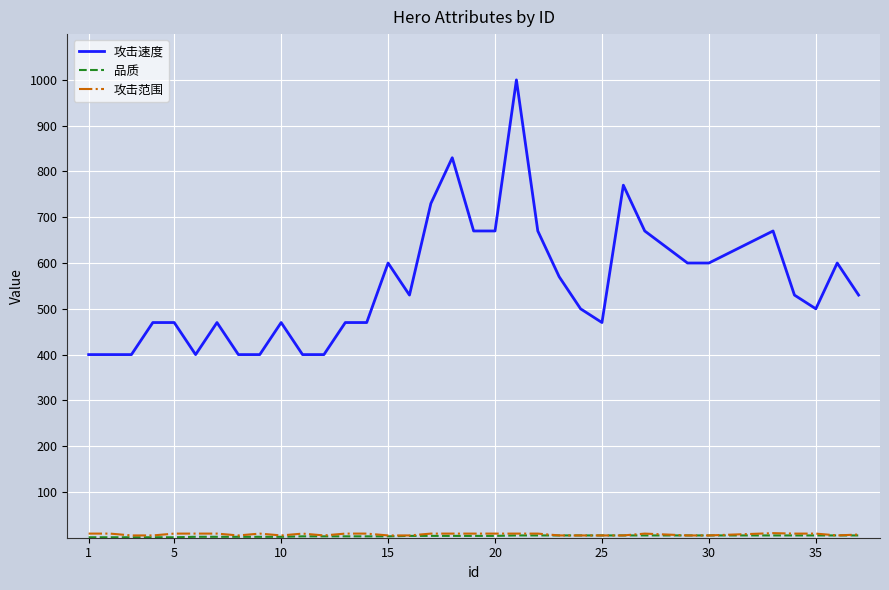

Which series has the largest range (max minus min)?

攻击速度